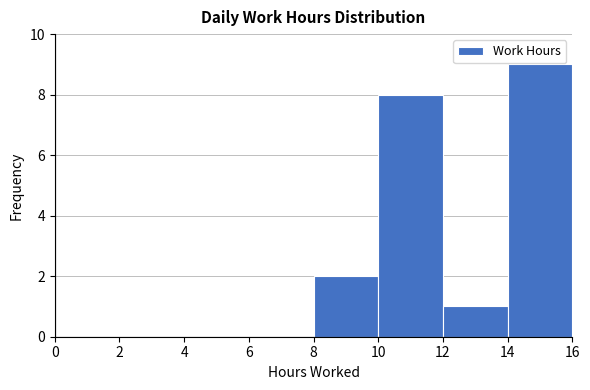

Over which range of the x-axis is the bar tallest?

14 to 16